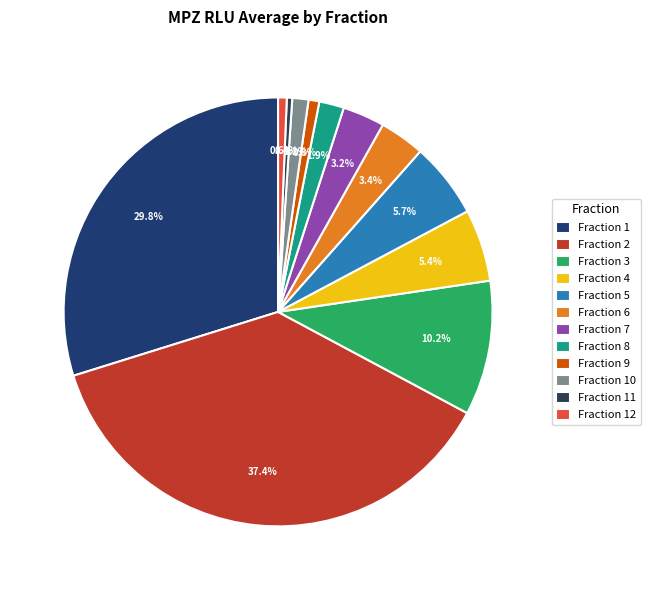

Approximately how many times larger is the value at Fraction 1 compared to Fraction 11?

73.4